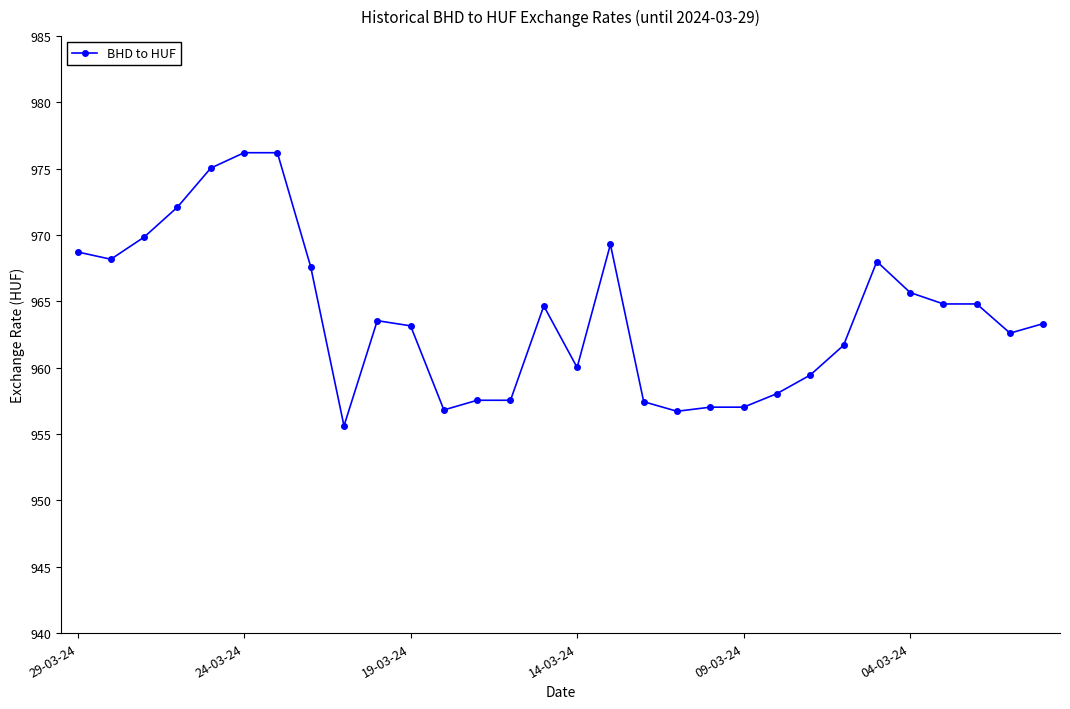

What is the sum of all values?

28918.8